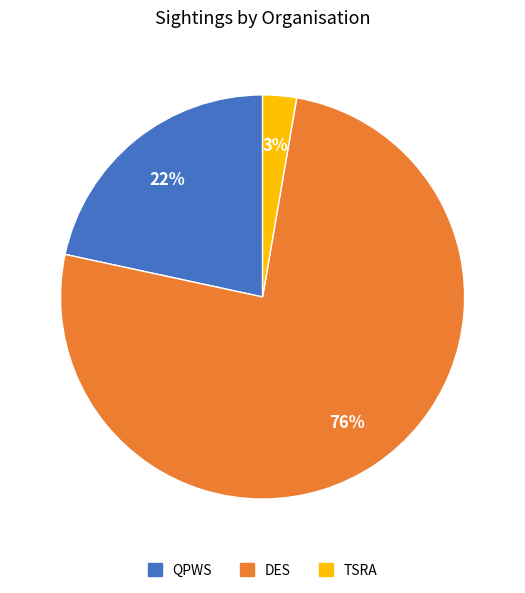

To the nearest percent, what is the average slice percentage?

33%